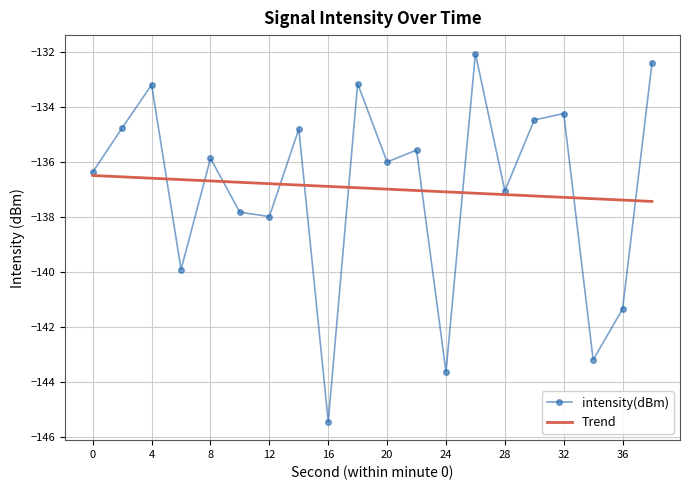

What is the difference between the second highest and minimum values?

13.1